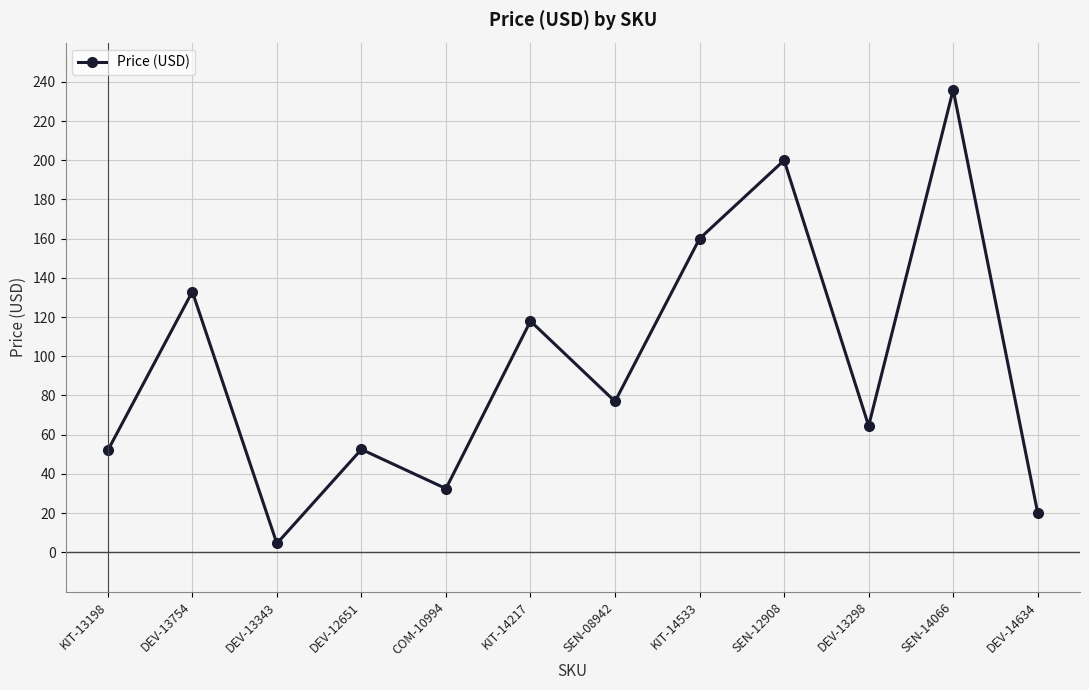

Which category has the highest value across all series?

SEN-14066